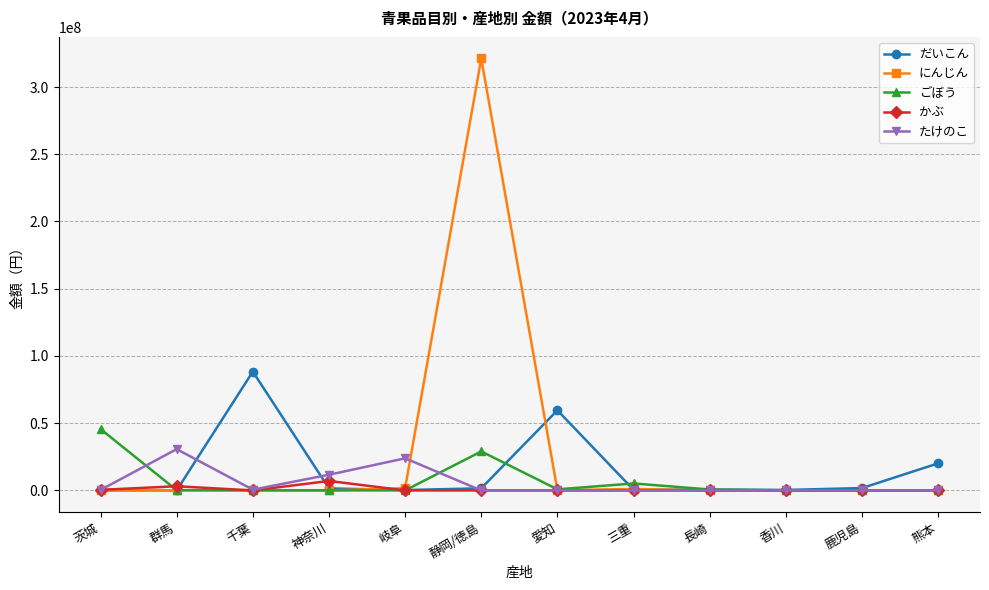

What is the greatest value displayed?

321231817